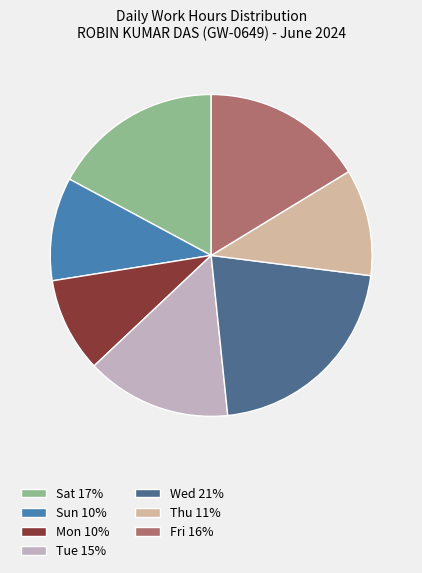

Which category has the smallest portion of the pie?

Mon 10%